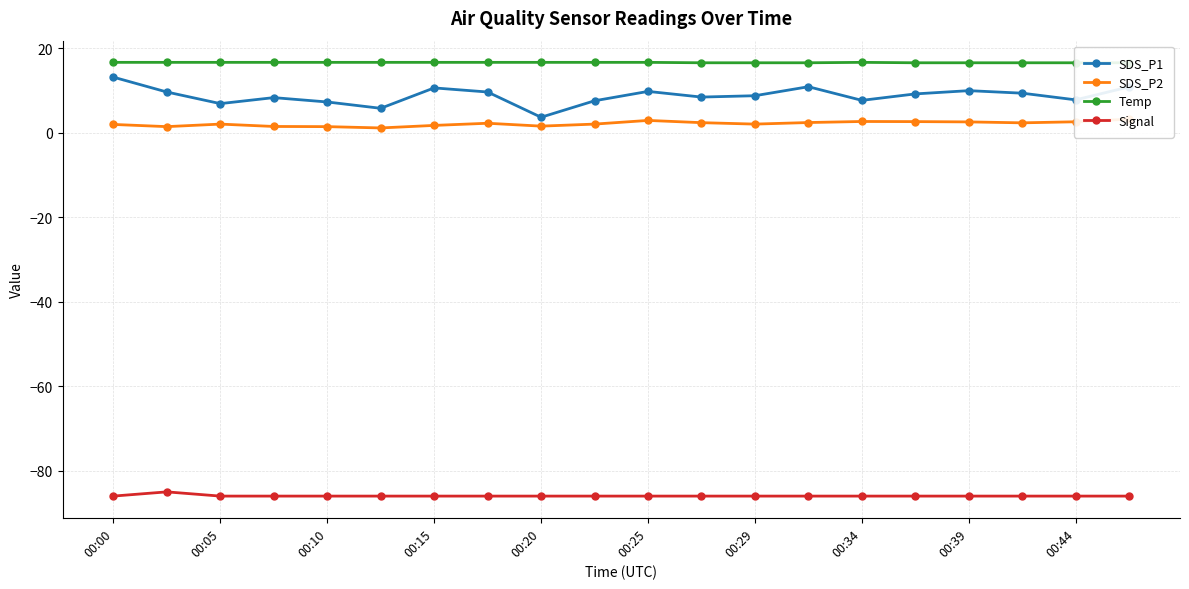

Which label corresponds to the smallest value in the chart?

00:00